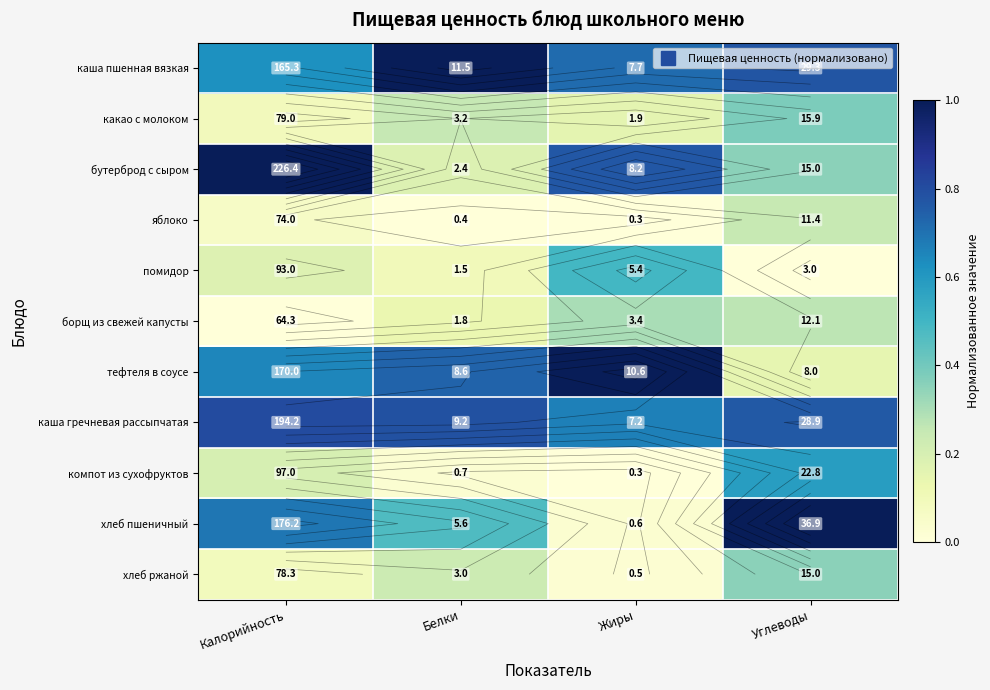

The каша гречневая рассыпчатая series shows 1.2 at Калорийность. True or false?

False